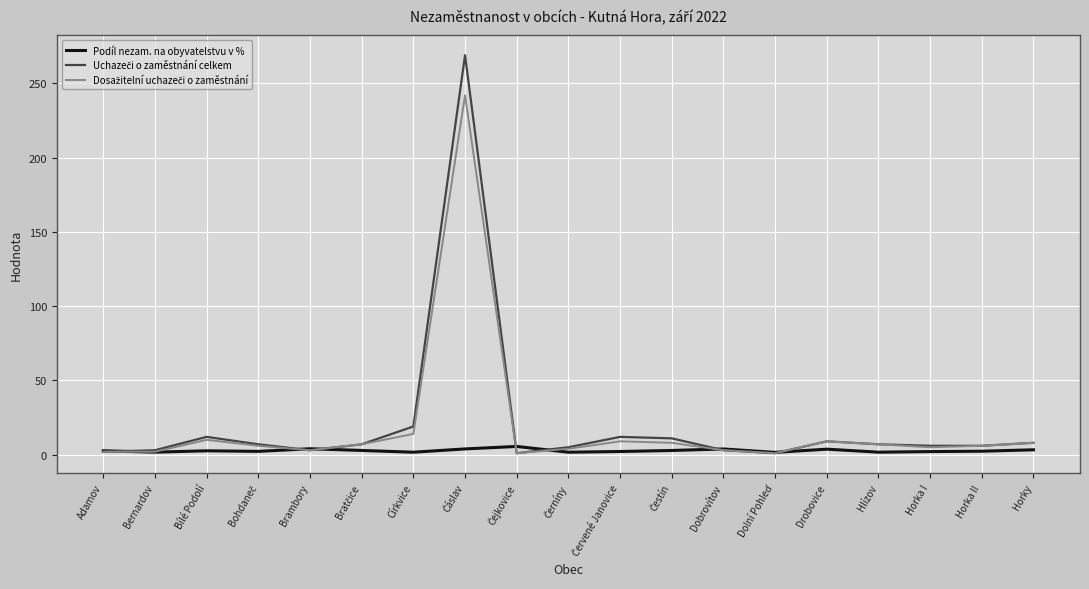

What is the maximum value for Uchazeči o zaměstnání celkem?

269.0